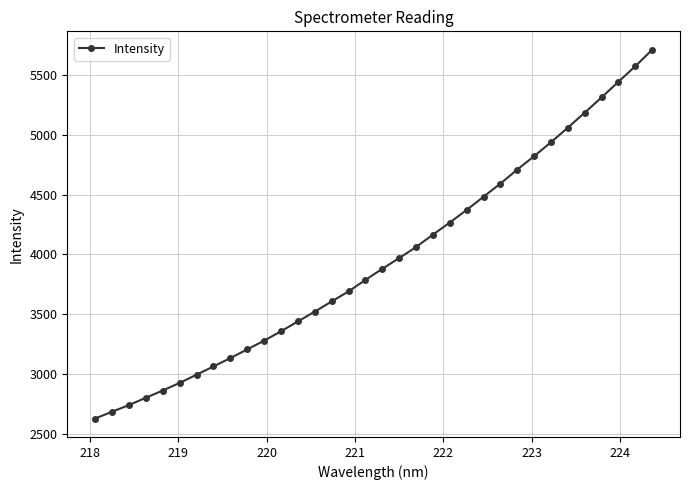

What is the value of the 17th point from the left?

3787.4